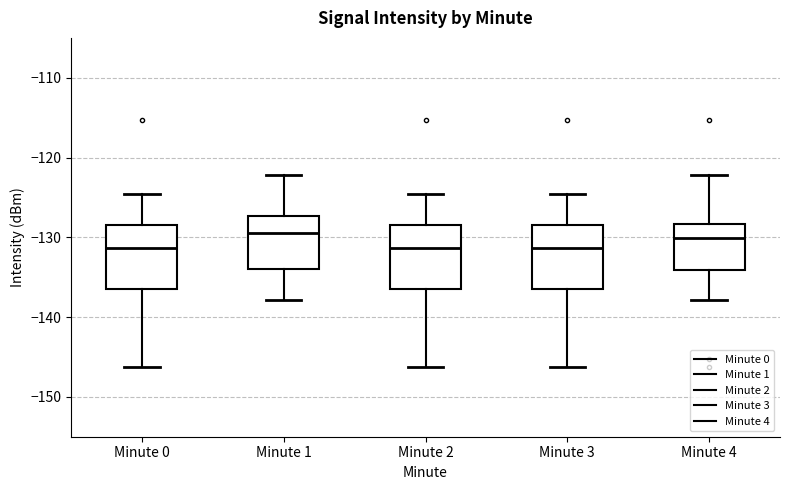

Reading left to right, read every box against the y-axis: the position of its median line, the range the box covers, and the ends of its whiskers. The values are not printed on the chart, so give them approximately, as read against the axis.

Minute 0: median -131, box -136 to -128, whiskers -146 to -125
Minute 1: median -130, box -134 to -127, whiskers -138 to -122
Minute 2: median -131, box -136 to -128, whiskers -146 to -125
Minute 3: median -131, box -136 to -128, whiskers -146 to -125
Minute 4: median -130, box -134 to -128, whiskers -138 to -122